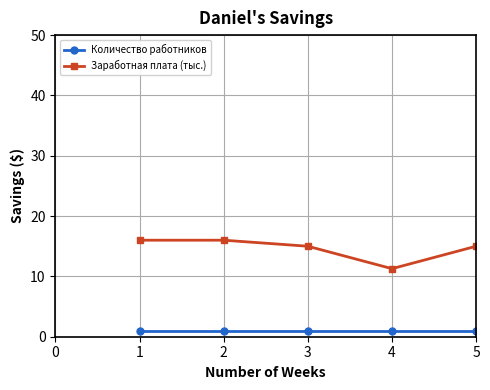

What is the average value of the Заработная плата (тыс.) series?

14.7